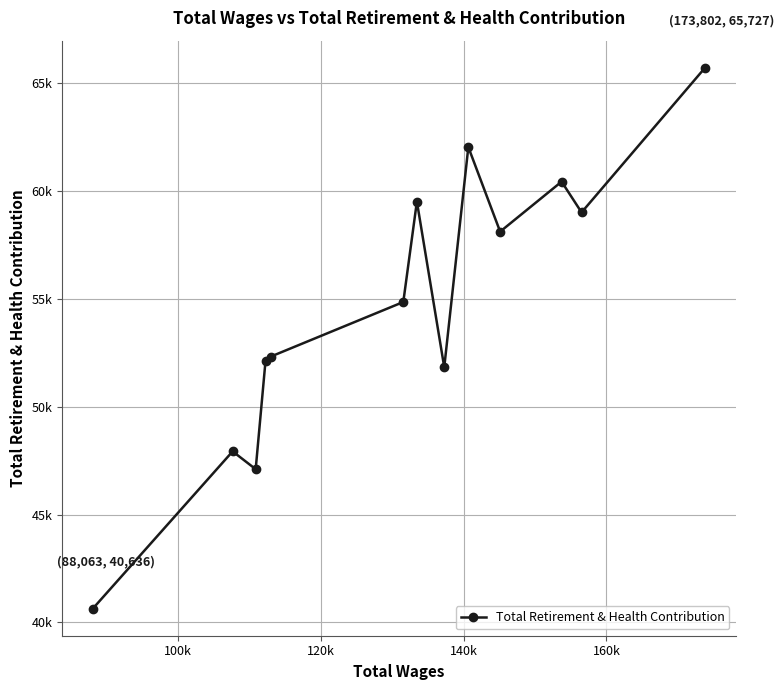

Does the chart display data point markers on the line(s)?

Yes